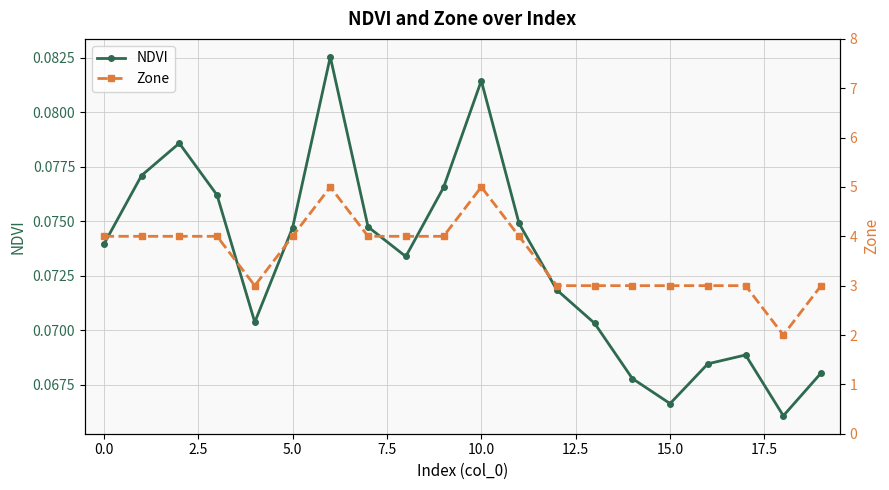

True or false: NDVI has more than 1 points higher than both neighbors.

True